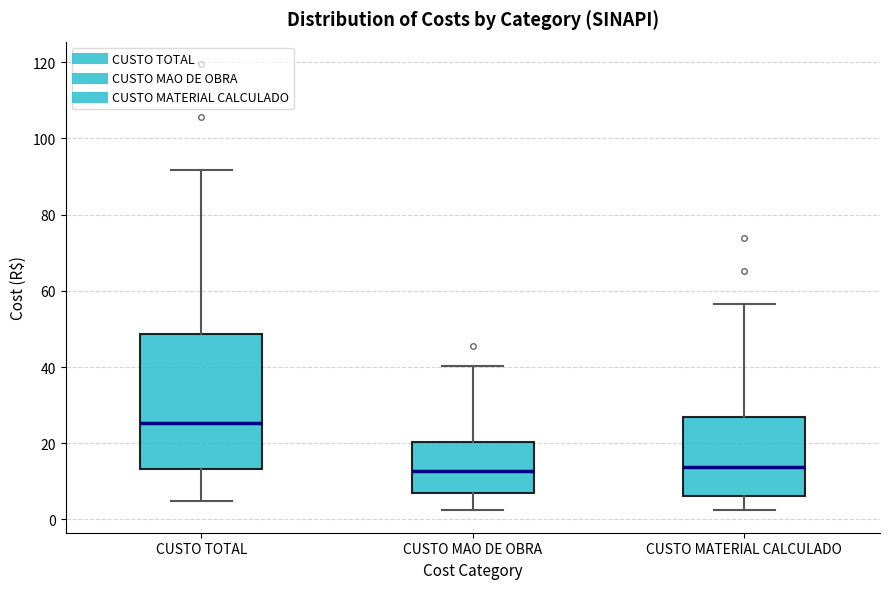

Reading left to right, read every box against the y-axis: the position of its median line, the range the box covers, and the ends of its whiskers. The values are not printed on the chart, so give them approximately, as read against the axis.

CUSTO TOTAL: median 26, box 14 to 48, whiskers 4 to 92
CUSTO MAO DE OBRA: median 12, box 6 to 20, whiskers 2 to 40
CUSTO MATERIAL CALCULADO: median 14, box 6 to 26, whiskers 2 to 56